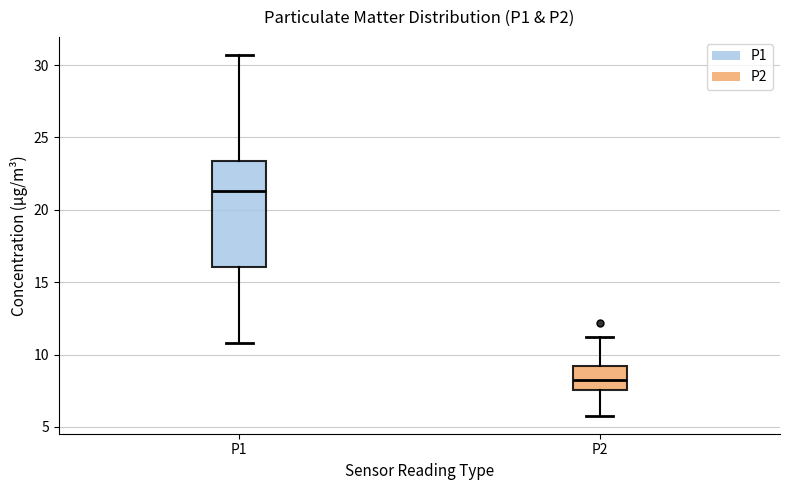

Comparing the boxes themselves (not the whiskers), which one is the tallest?

P1